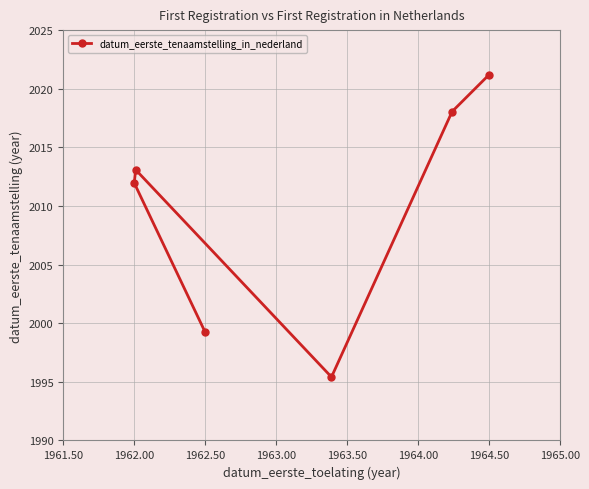

What is the change in value from 1962.00 to 1964.50?

+9.2